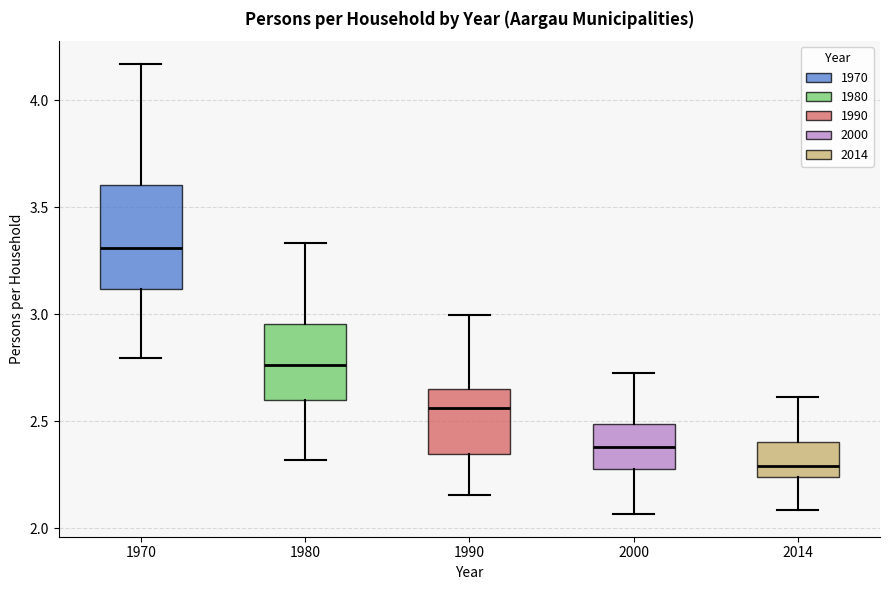

Which box's median line is the highest?

1970